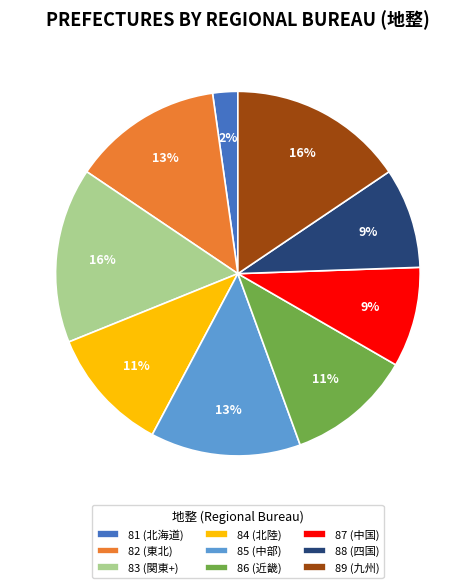

Which slice is the smallest?

81